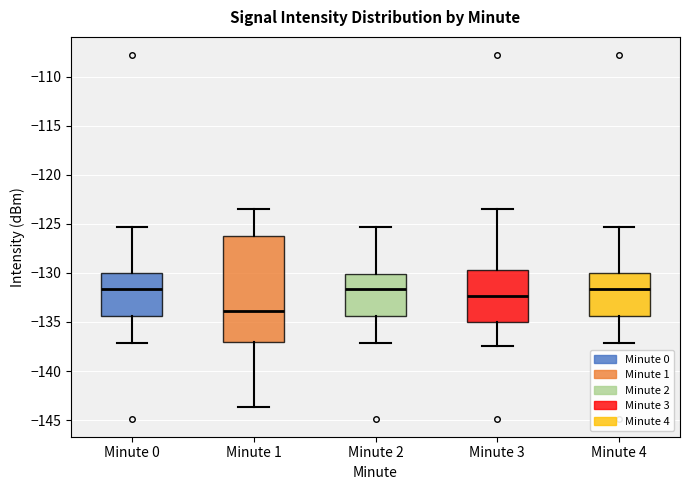

Reading left to right, transcribe this box plot: for each box, give where its median line is, the range the box spans, and where its two whiskers end, as read against the y-axis. The values are not printed on the chart, so give them approximately, as read against the axis.

Minute 0: median -131.5, box -134.5 to -130.0, whiskers -137.0 to -125.5
Minute 1: median -134.0, box -137.0 to -126.0, whiskers -143.5 to -123.5
Minute 2: median -131.5, box -134.5 to -130.0, whiskers -137.0 to -125.5
Minute 3: median -132.5, box -135.0 to -129.5, whiskers -137.5 to -123.5
Minute 4: median -131.5, box -134.5 to -130.0, whiskers -137.0 to -125.5